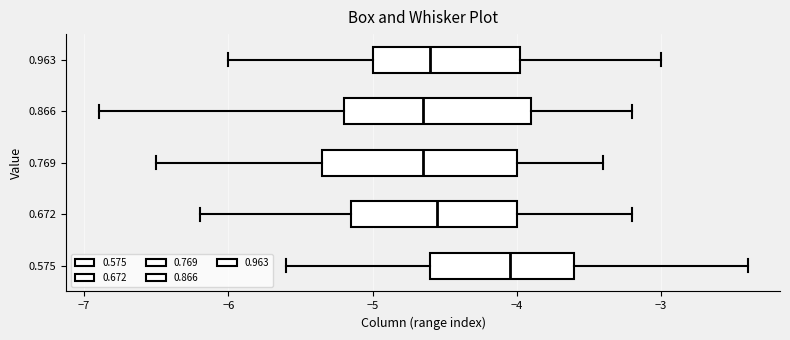

Where is the right edge of the box at y = 0.963 on the x-axis? The values are not printed on the chart, so give them approximately, as read against the axis.

-4.0